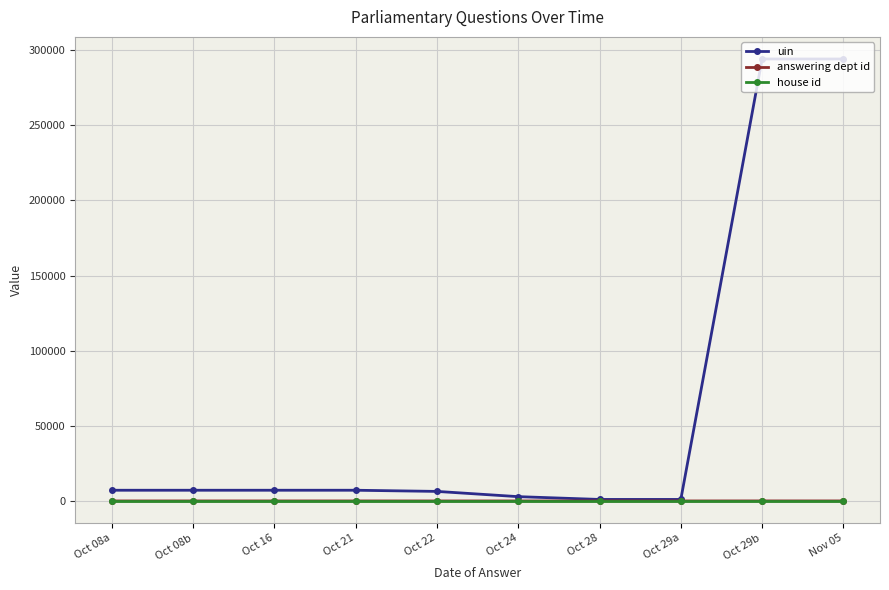

Which series has the largest total across all categories?

uin